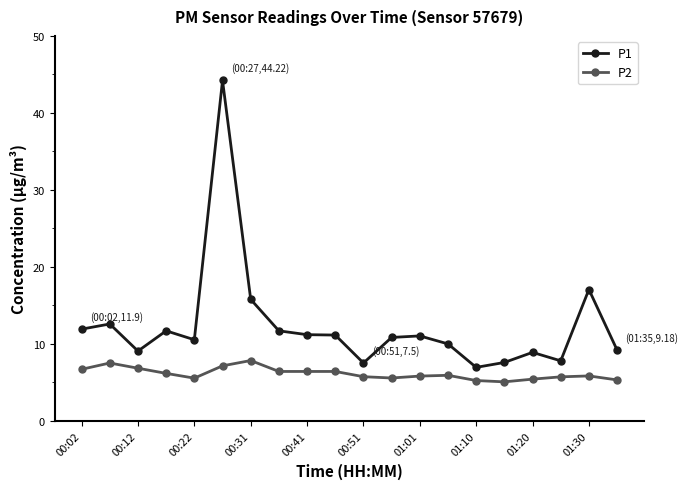

True or false: P1 and P2 intersect in this chart.

False